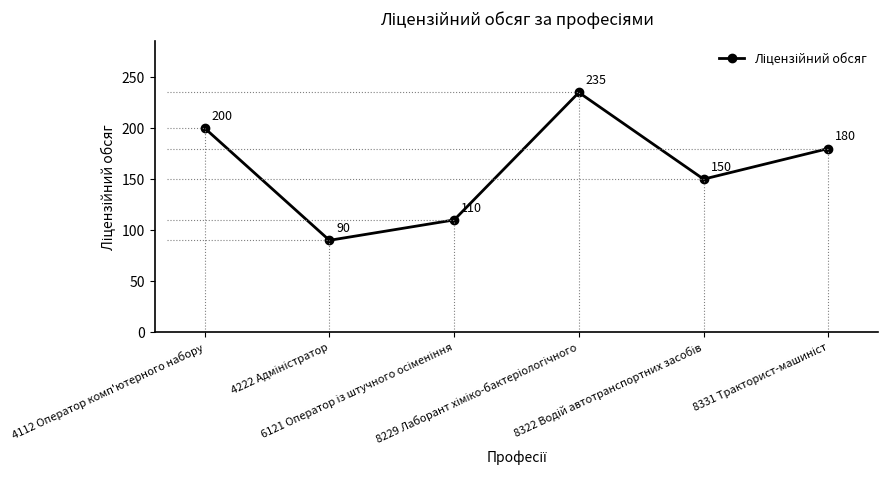

What is the sum of all values?

965